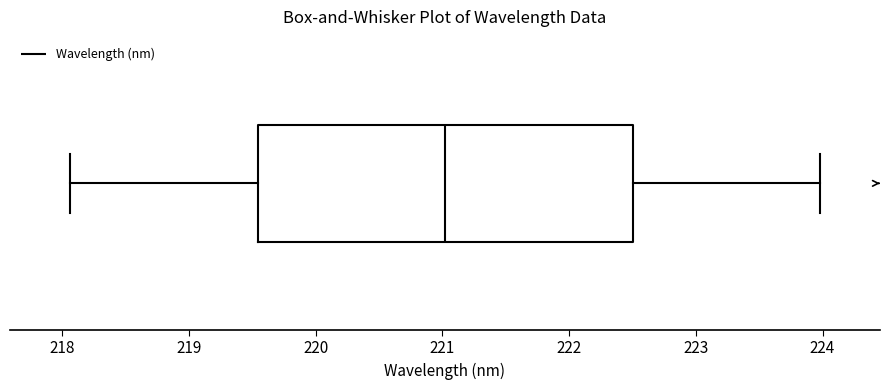

Where is the right edge of the box on the x-axis? The values are not printed on the chart, so give them approximately, as read against the axis.

222.5